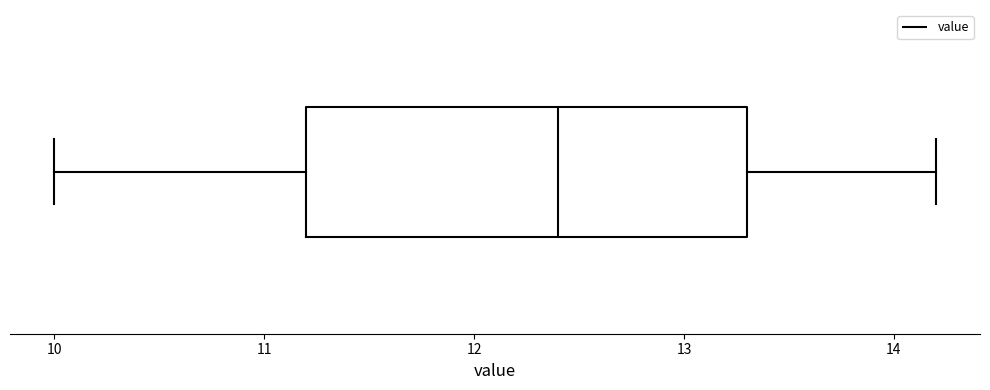

Transcribe this box plot: give where the median line is, the range the box spans, and where the two whiskers end, as read against the x-axis. The values are not printed on the chart, so give them approximately, as read against the axis.

median 12.4, box 11.2 to 13.3, whiskers 10.0 to 14.2